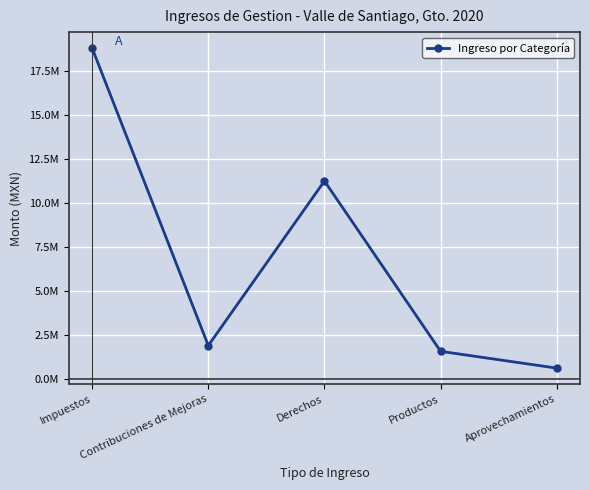

Is this an area chart (filled region under the line)?

No